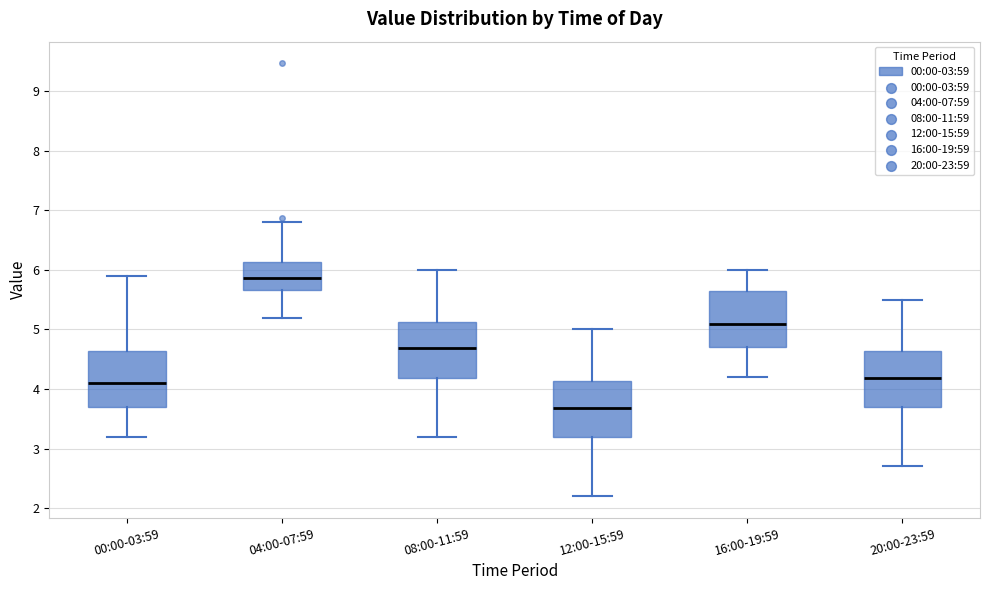

Which box's median line is the highest?

04:00-07:59